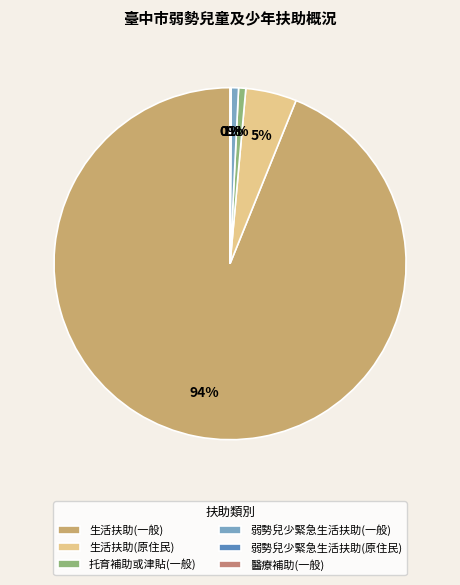

Does any single category account for the majority?

Yes